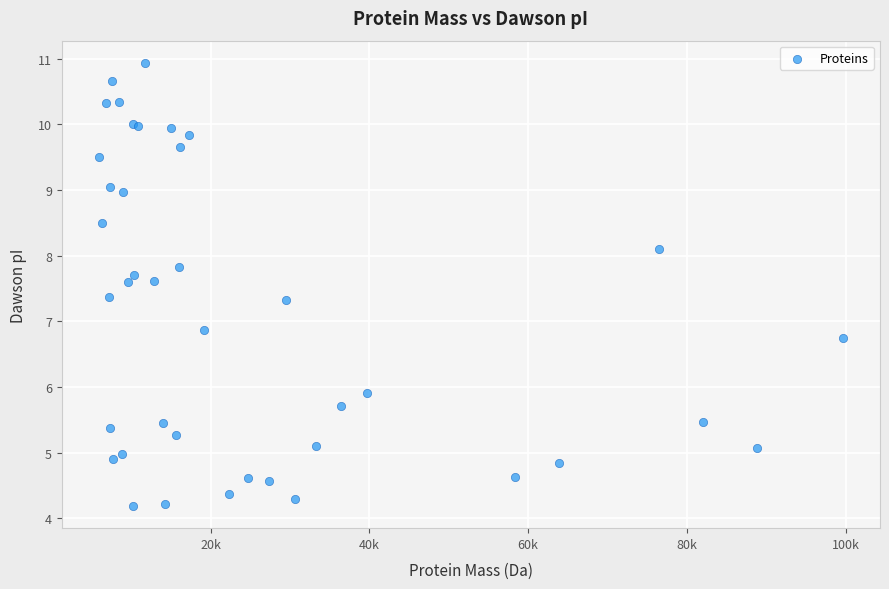

What Y value in the scatter plot is closest to 7?

6.9